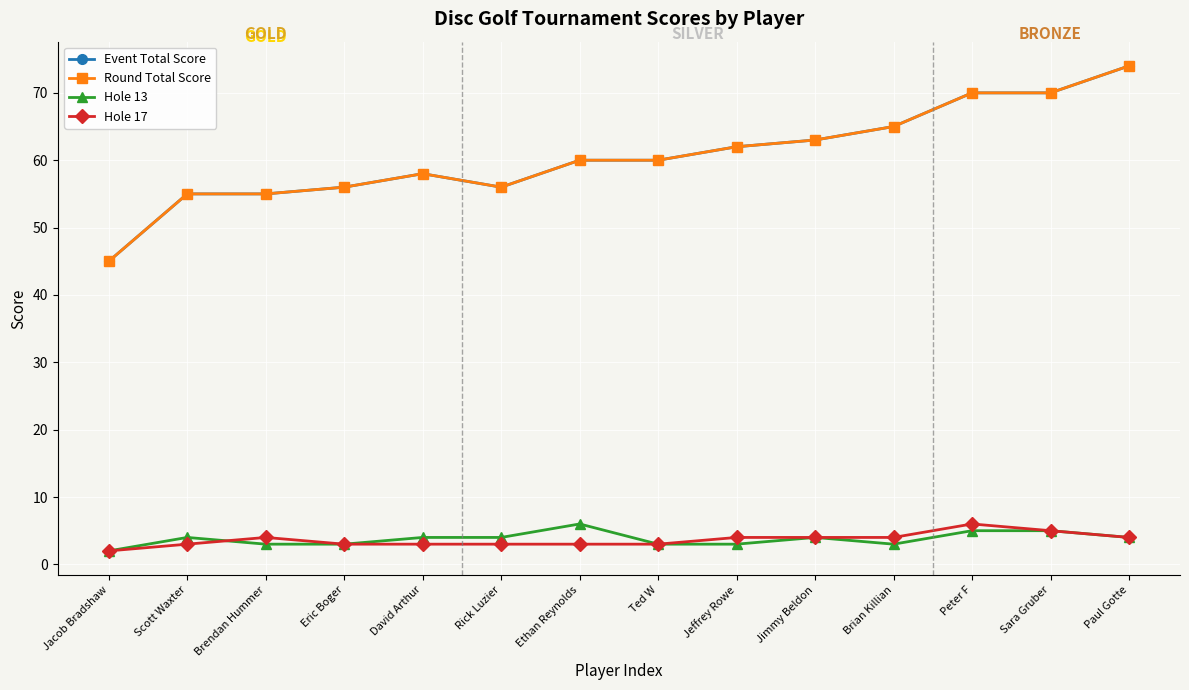

Which series changed the most between Brendan Hummer and Rick Luzier?

Event Total Score